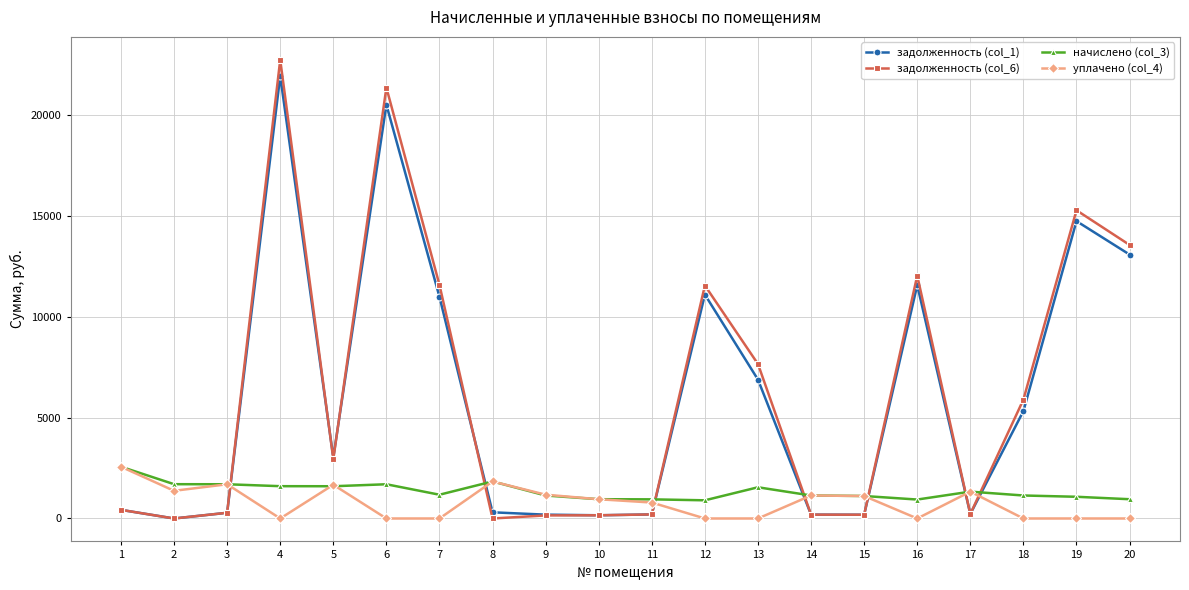

The value of задолженность (col_6) at 2 is 7631.2. True or false?

False